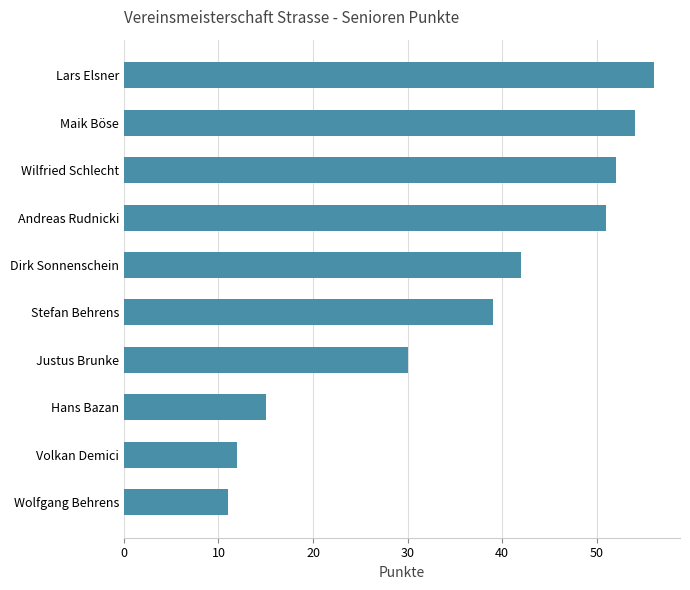

How many distinct data groups are displayed?

1